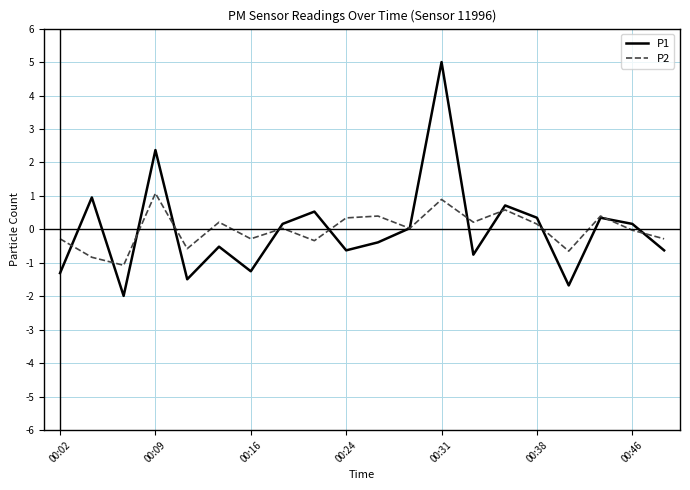

What is the minimum value shown in the chart?

-2.0